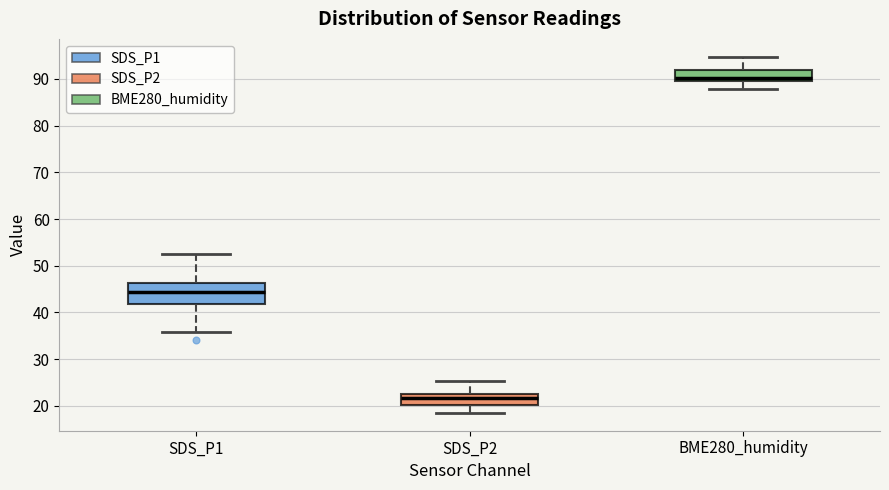

Reading left to right, transcribe this box plot: for each box, give where its median line is, the range the box spans, and where its two whiskers end, as read against the y-axis. The values are not printed on the chart, so give them approximately, as read against the axis.

SDS_P1: median 44, box 42 to 46, whiskers 36 to 53
SDS_P2: median 22 (just below the box's upper edge), box 20 to 22, whiskers 19 to 25
BME280_humidity: median 90, box 89 to 92, whiskers 88 to 95